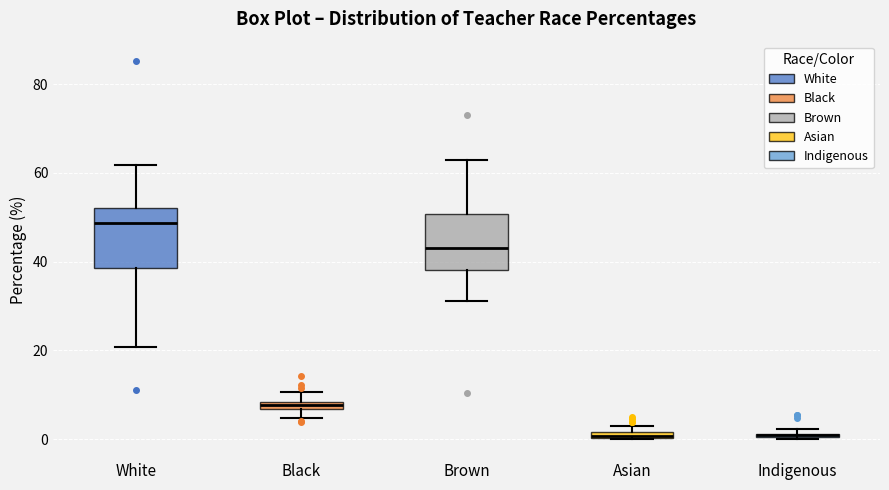

Where is the upper edge of the box for Indigenous on the y-axis? The values are not printed on the chart, so give them approximately, as read against the axis.

2